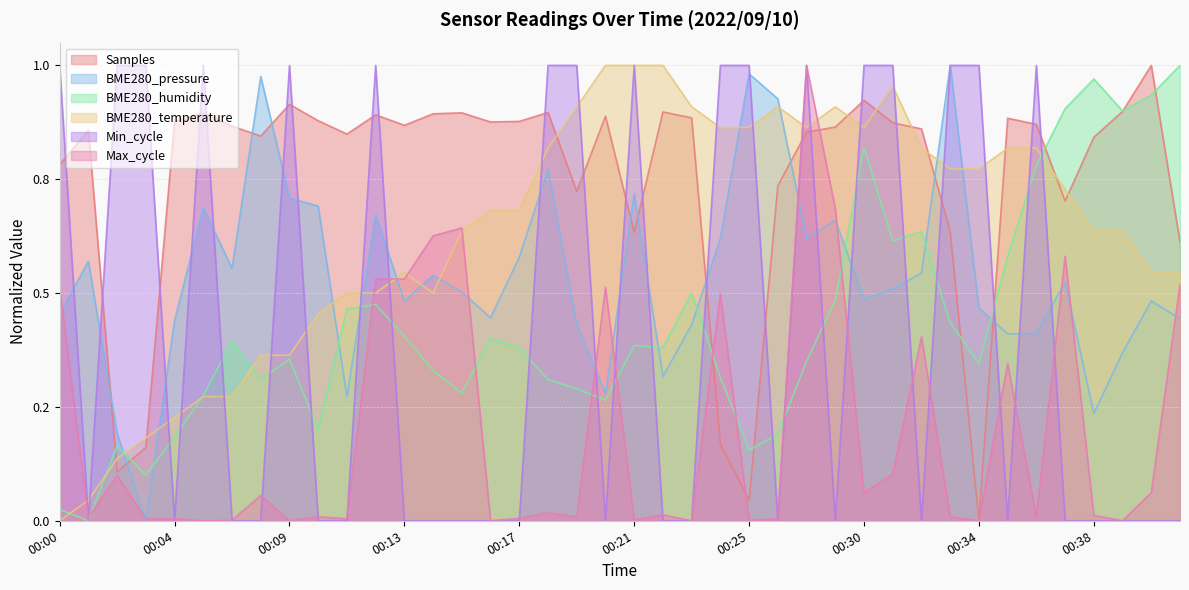

How many Min_cycle values are between 0 and 1?

40